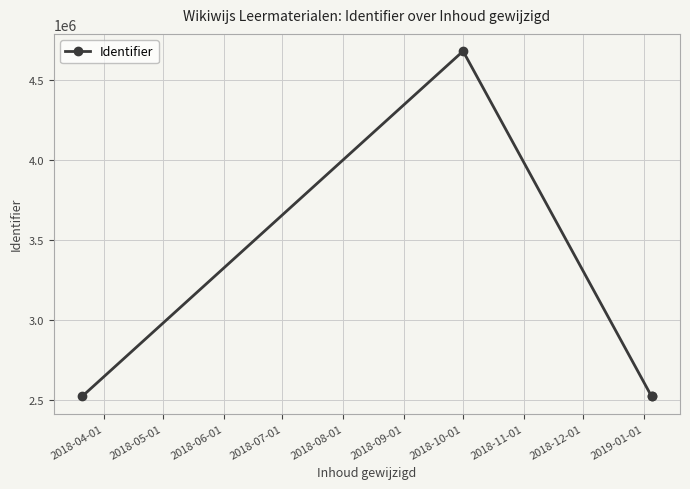

What value does the data have at 2018-04-01, to the nearest 100?

2520700